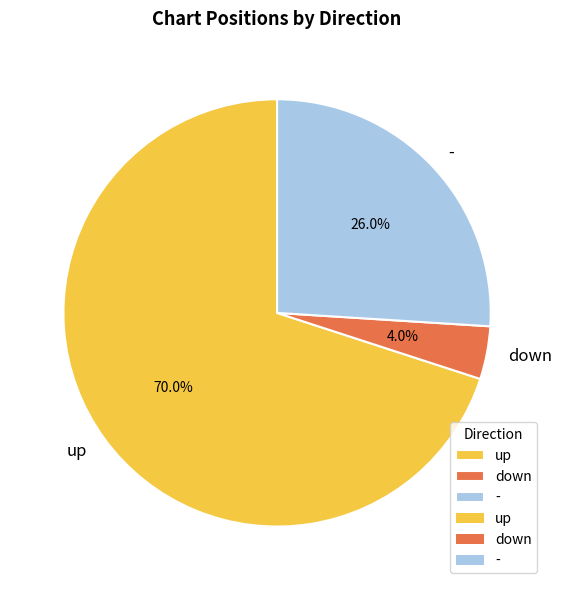

How much of the chart is everything except -?

74.0%